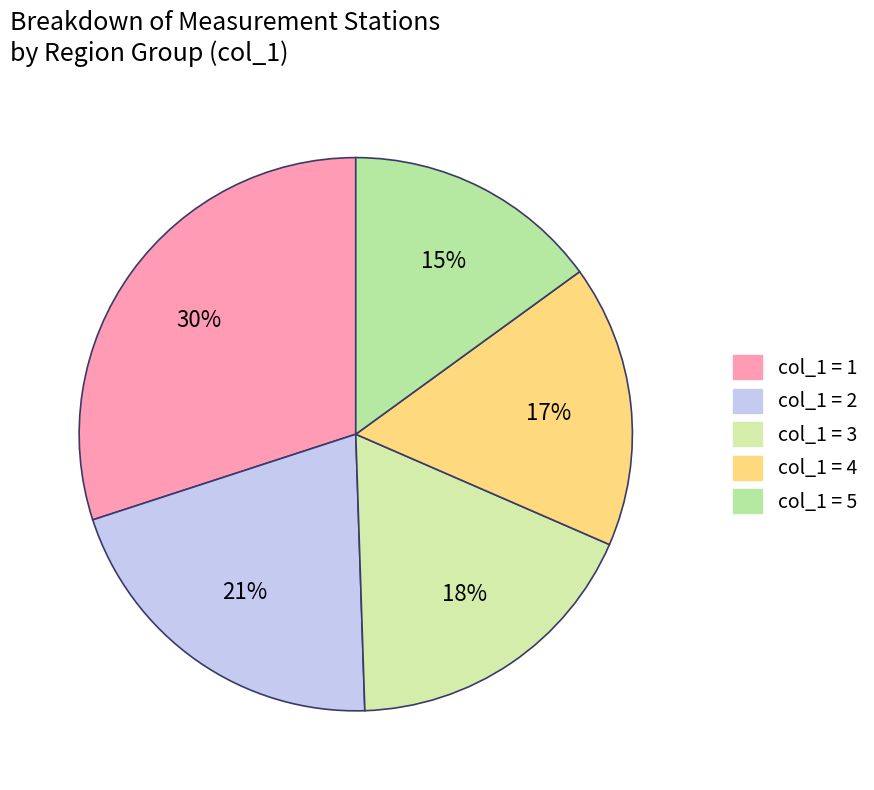

How many segments does this pie chart have?

5